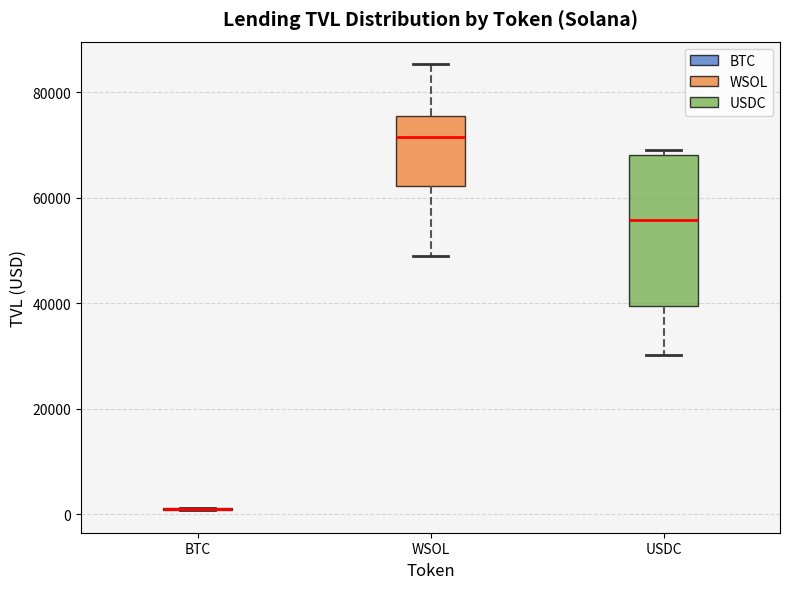

Comparing the boxes themselves (not the whiskers), which one is the tallest?

USDC